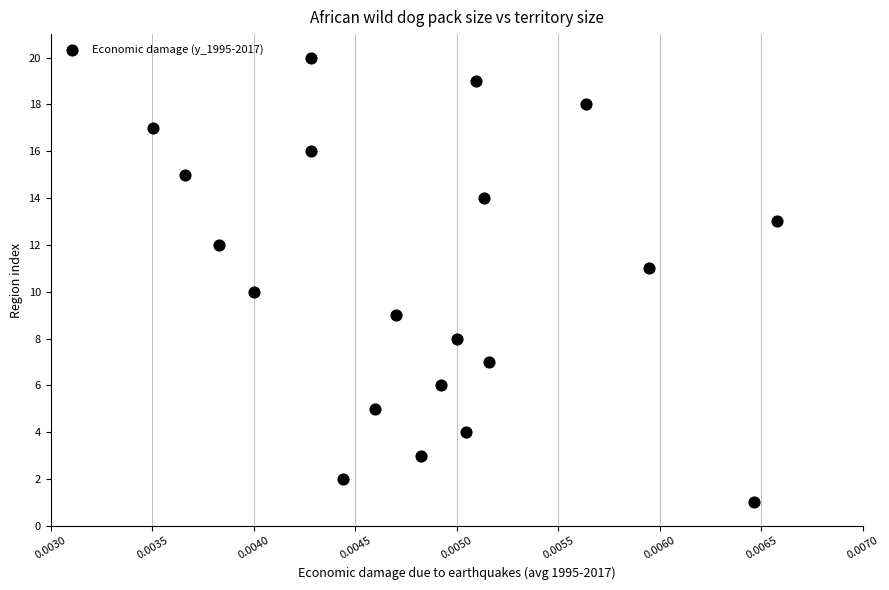

What is the range of Y values (max minus min)?

19